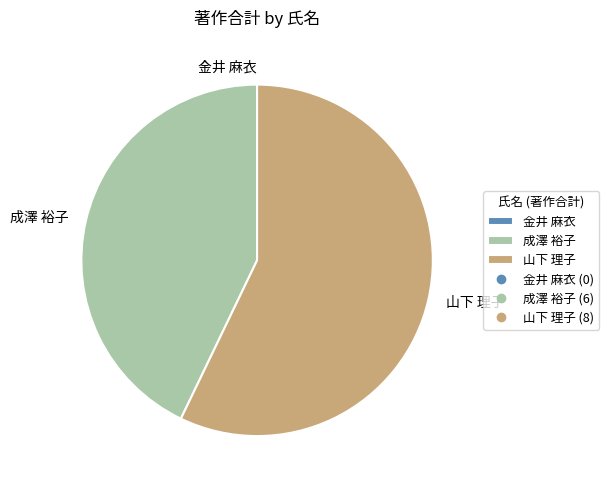

Is it true that 山下 理子 is 65% of the pie?

False